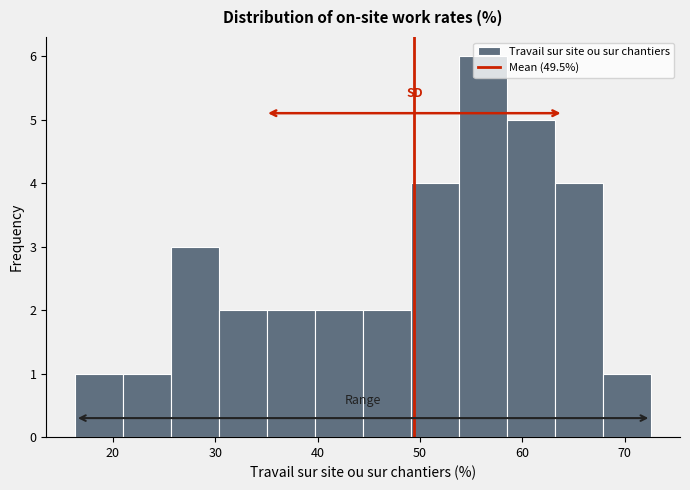

What is the height of the bar covering 26 to 30 on the x-axis? Neither the bar edges nor the heights are printed on the chart, so give them approximately, as read against the axes.

3